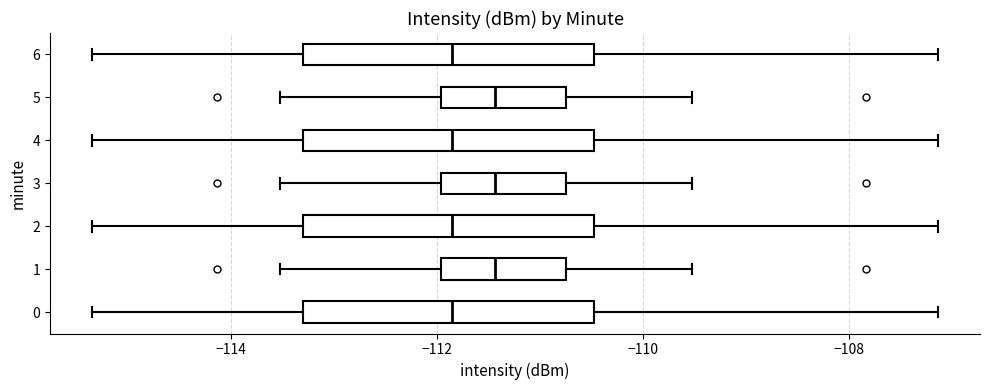

Reading bottom to top, transcribe this box plot: for each box, give where its median line is, the range the box spans, and where its two whiskers end, as read against the x-axis. The values are not printed on the chart, so give them approximately, as read against the axis.

0: median -111.8, box -113.2 to -110.4, whiskers -115.4 to -107.2
1: median -111.4, box -112.0 to -110.8, whiskers -113.6 to -109.6
2: median -111.8, box -113.2 to -110.4, whiskers -115.4 to -107.2
3: median -111.4, box -112.0 to -110.8, whiskers -113.6 to -109.6
4: median -111.8, box -113.2 to -110.4, whiskers -115.4 to -107.2
5: median -111.4, box -112.0 to -110.8, whiskers -113.6 to -109.6
6: median -111.8, box -113.2 to -110.4, whiskers -115.4 to -107.2